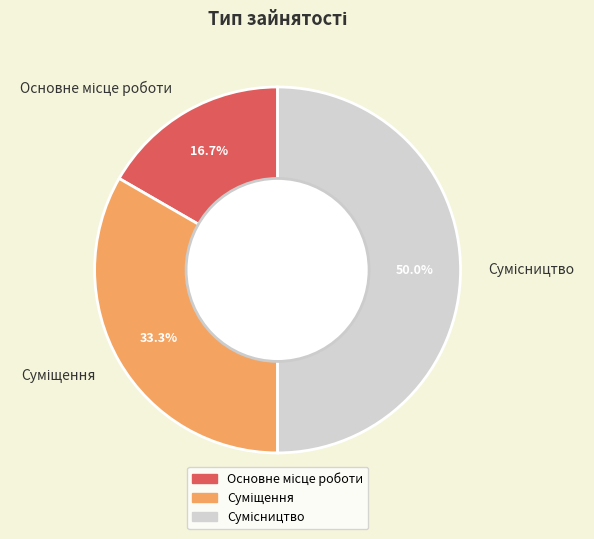

Does any single category account for the majority?

No